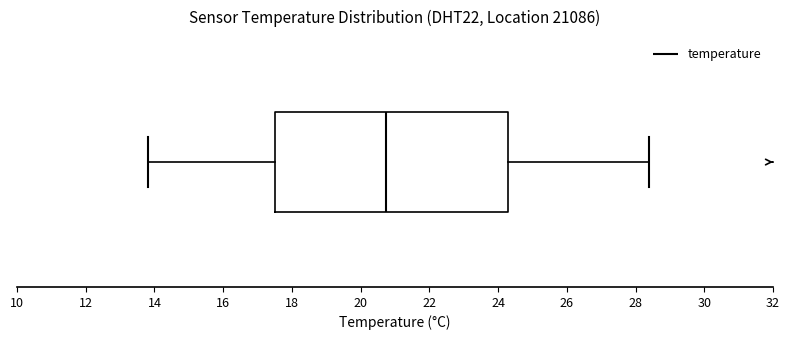

Where does the left whisker of the box end on the x-axis? The values are not printed on the chart, so give them approximately, as read against the axis.

13.8